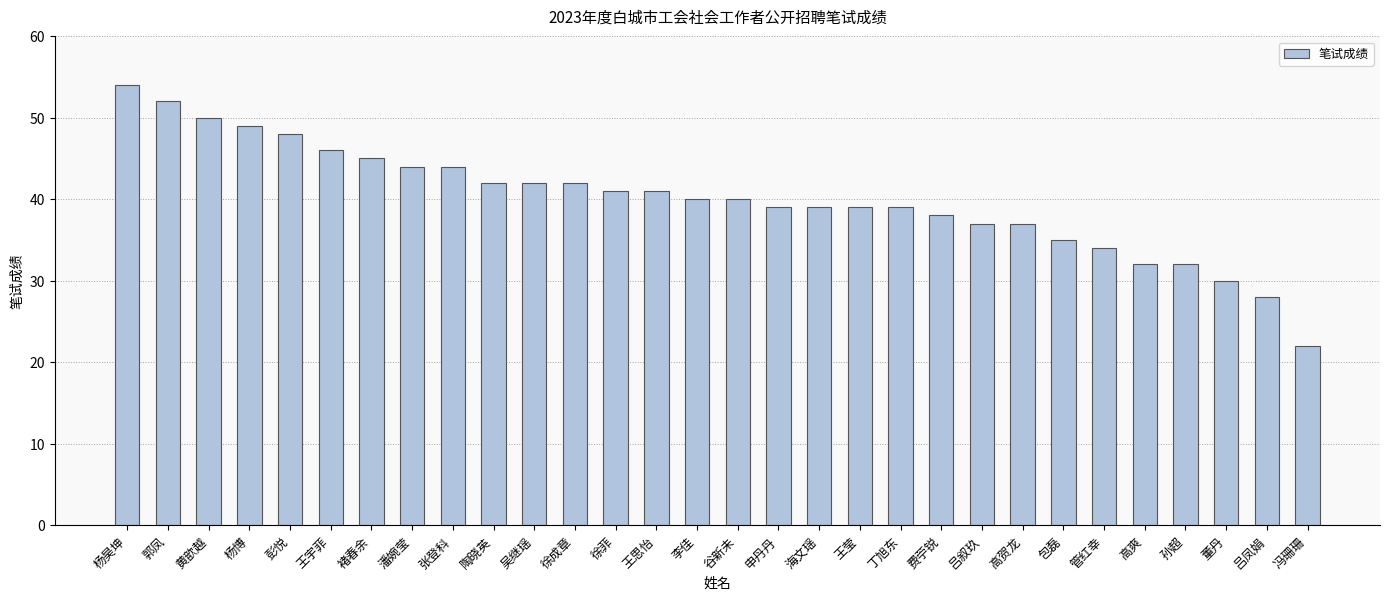

What is the sum of all values?

1201